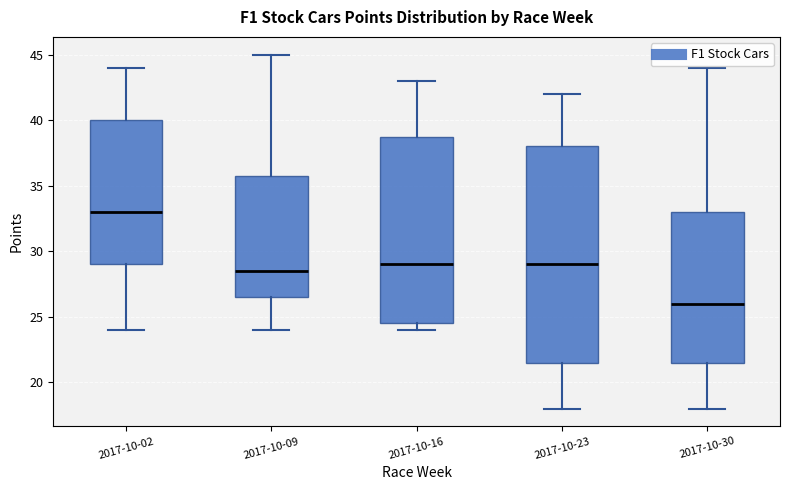

Reading left to right, read every box against the y-axis: the position of its median line, the range the box covers, and the ends of its whiskers. The values are not printed on the chart, so give them approximately, as read against the axis.

2017-10-02: median 33.0, box 29.0 to 40.0, whiskers 24.0 to 44.0
2017-10-09: median 28.5, box 26.5 to 36.0, whiskers 24.0 to 45.0
2017-10-16: median 29.0, box 24.5 to 39.0, whiskers 24.0 to 43.0
2017-10-23: median 29.0, box 21.5 to 38.0, whiskers 18.0 to 42.0
2017-10-30: median 26.0, box 21.5 to 33.0, whiskers 18.0 to 44.0